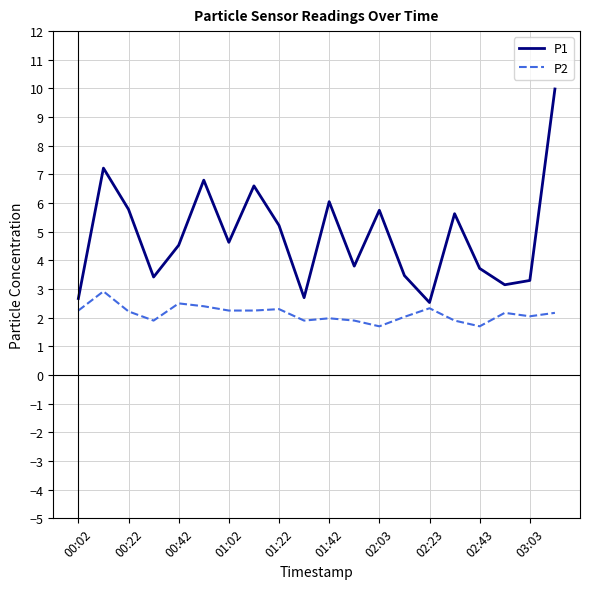

True or false: P2 and P1 cross at least once.

False